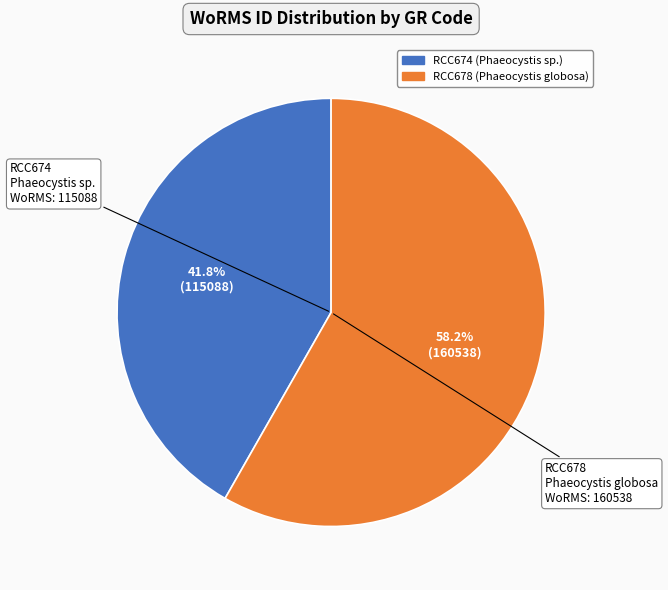

Is there any slice that represents more than half of the pie?

Yes